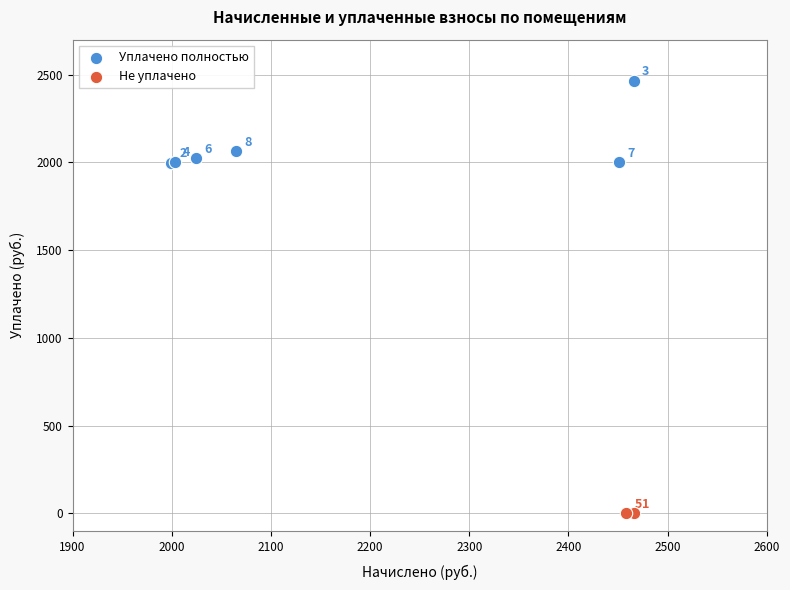

Which series contains the highest Y value?

Уплачено полностью